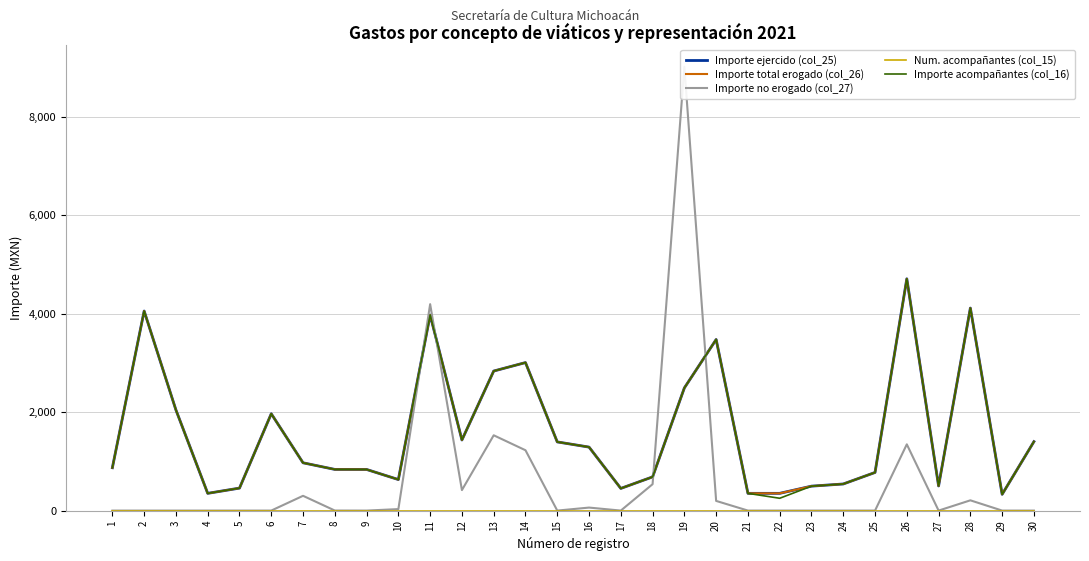

After their last crossing, which series has the higher values: Importe ejercido (col_25) or Importe no erogado (col_27)?

Importe ejercido (col_25)